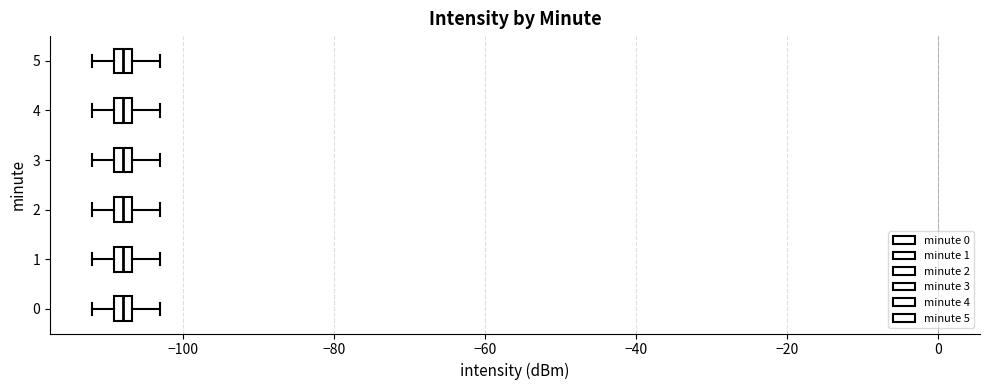

Where does the right whisker of the box at y = 1 end on the x-axis? The values are not printed on the chart, so give them approximately, as read against the axis.

-104